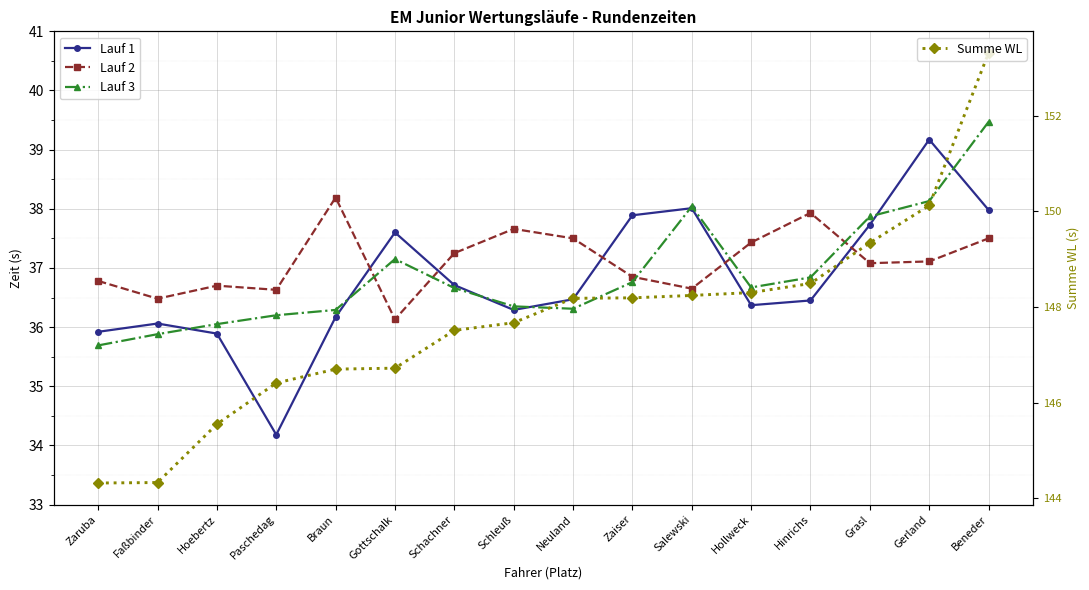

What is the spread (max minus min) of values at Grasl?

112.3